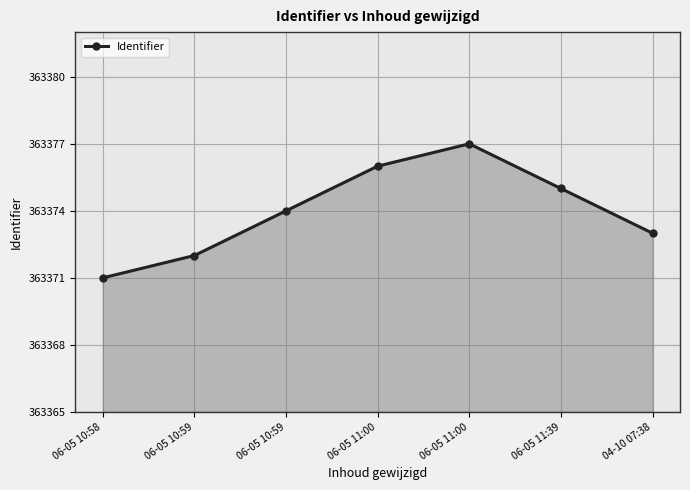

What is the approximate value at 06-05 11:00?

363377